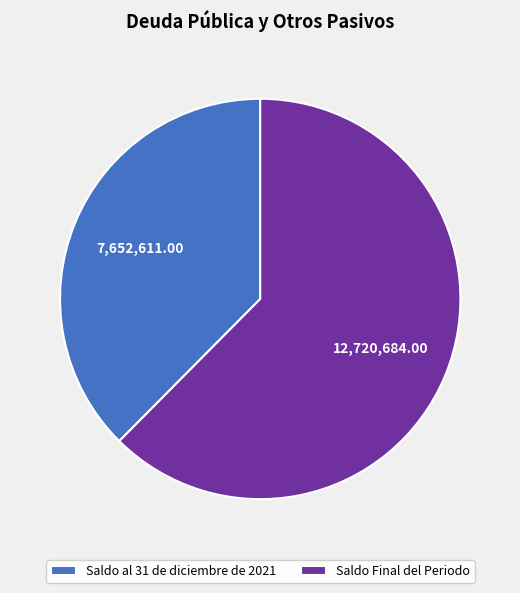

Does Saldo al 31 de diciembre de 2021 represent more than half of the total?

No